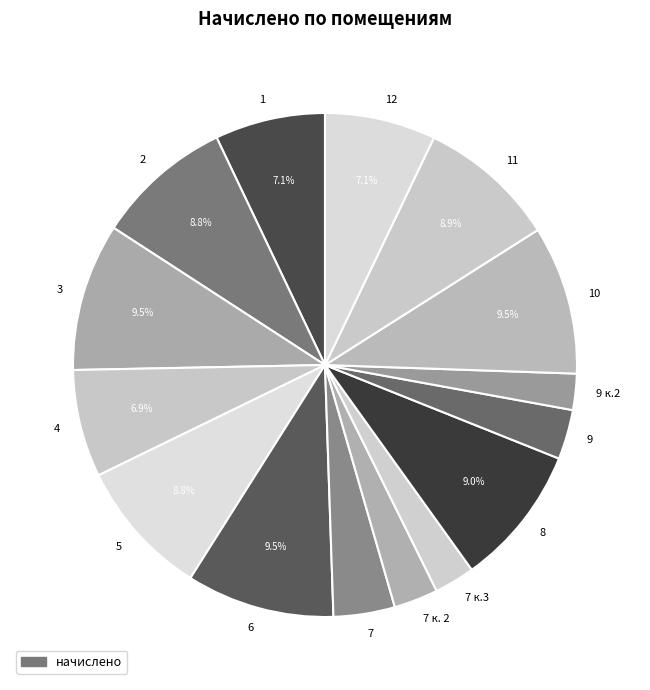

How many segments does this pie chart have?

15